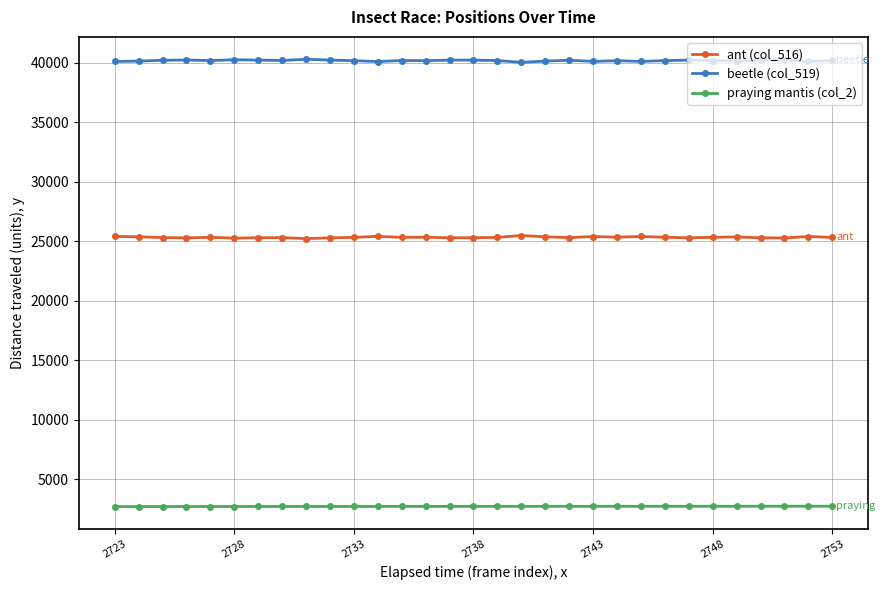

True or false: ant (col_516) and praying mantis (col_2) intersect in this chart.

False